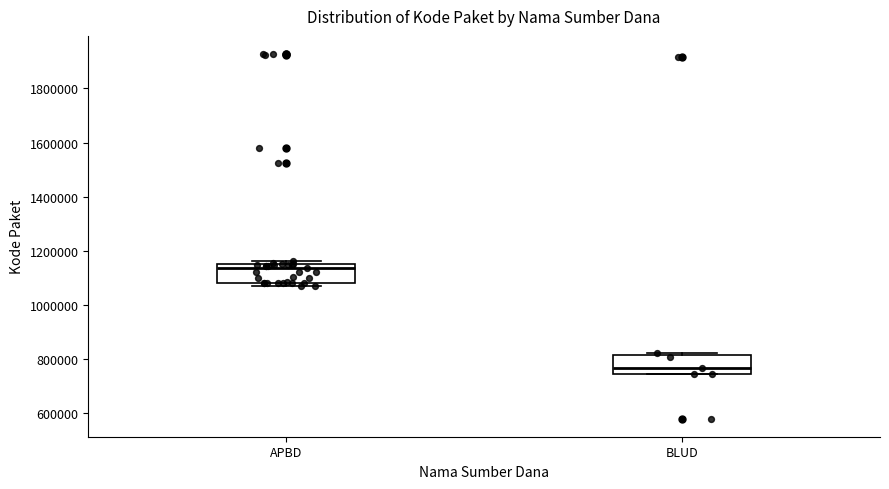

Reading left to right, transcribe this box plot: for each box, give where its median line is, the range the box spans, and where its two whiskers end, as read against the y-axis. The values are not printed on the chart, so give them approximately, as read against the axis.

APBD: median 1140000, box 1080000 to 1160000, whiskers 1080000 (just below the box's lower edge) to 1160000 (just above the box's upper edge)
BLUD: median 760000, box 740000 to 820000, whiskers 740000 to 820000 (just above the box's upper edge)